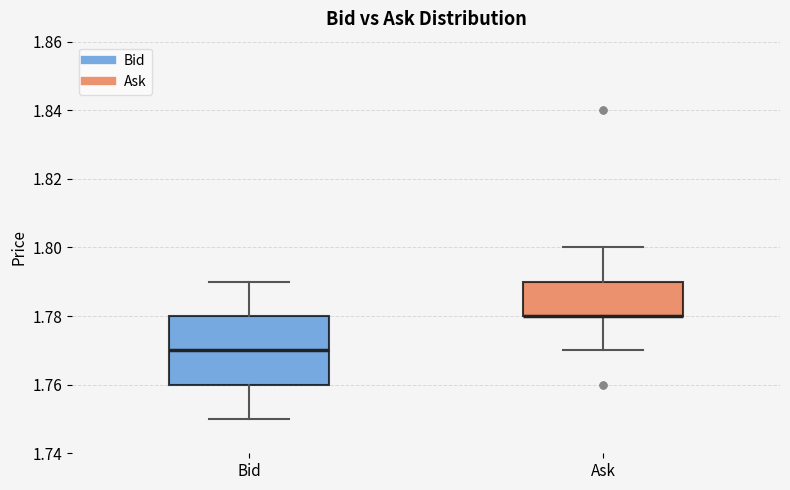

Where is the upper edge of the box for Bid on the y-axis? The values are not printed on the chart, so give them approximately, as read against the axis.

1.78